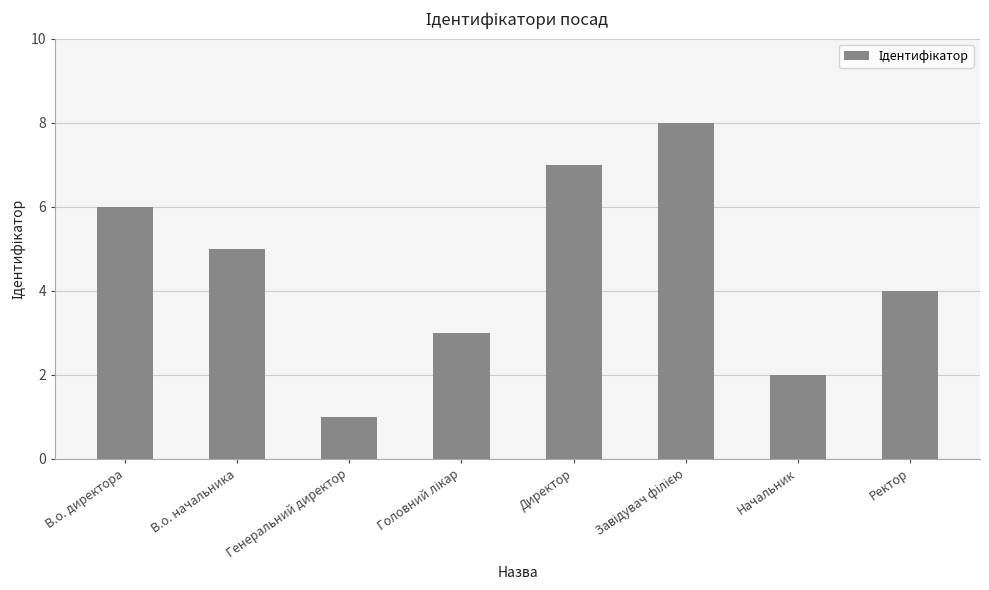

What is the ratio of the value at Ректор to the value at В.о. директора?

0.7